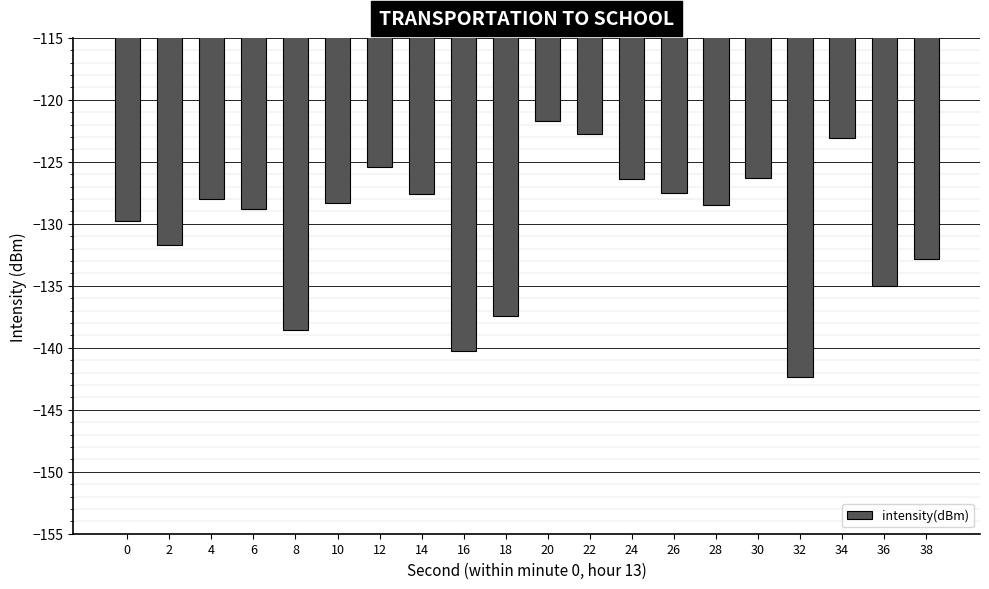

The value at 32 is -142.4. True or false?

True